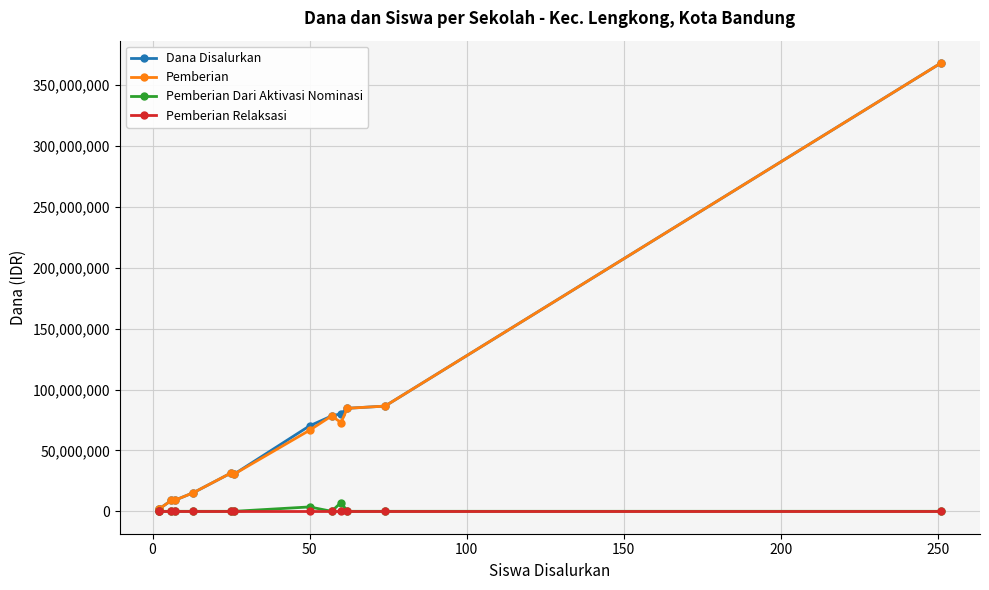

True or false: Dana Disalurkan and Pemberian intersect in this chart.

False